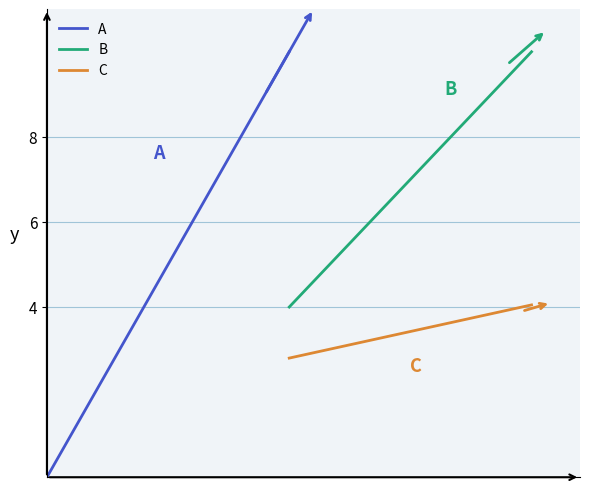

How many positive values does the A series have?

5